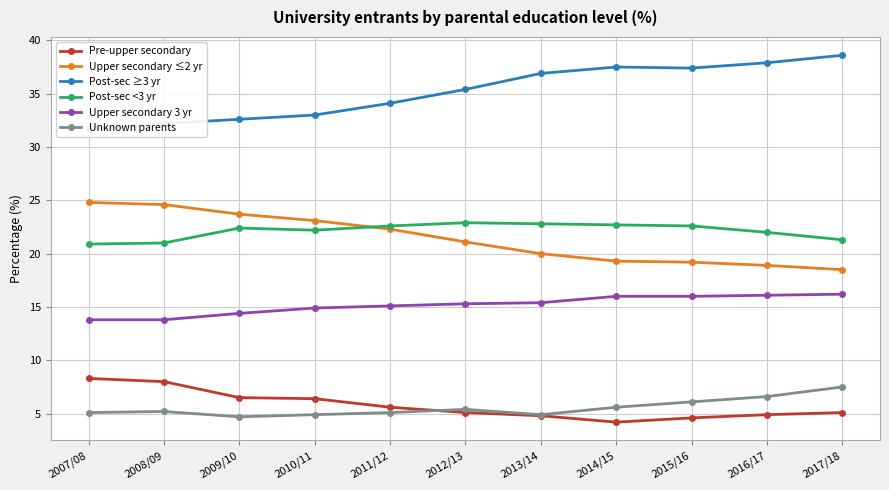

True or false: Pre-upper secondary has more than 2 points higher than both neighbors.

False